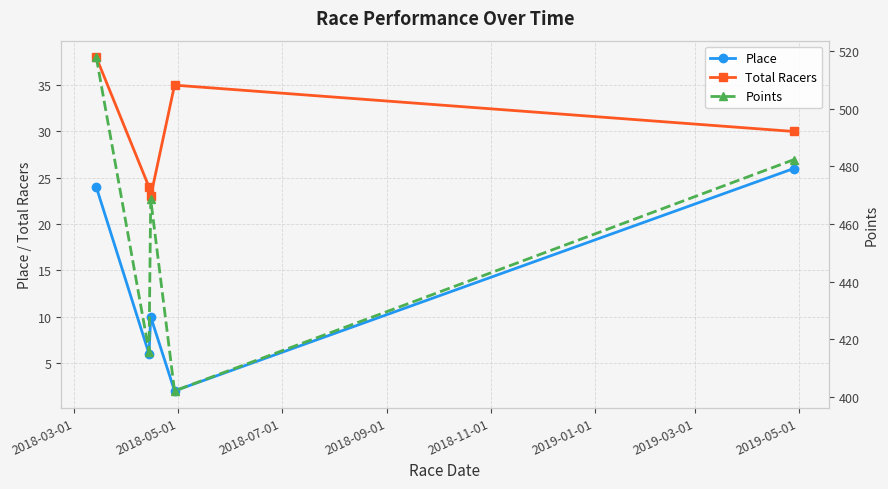

What is the highest value of the Total Racers series?

38